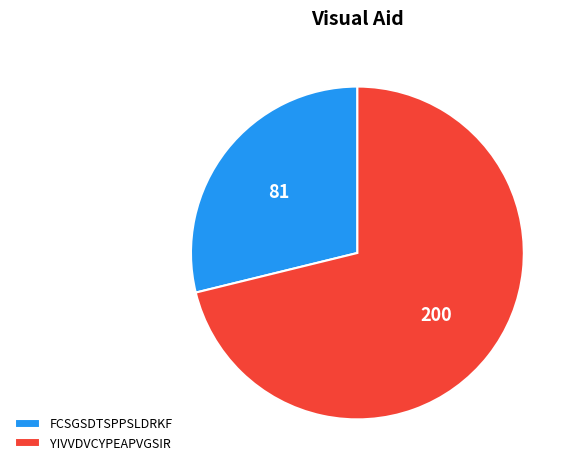

Between YIVVDVCYPEAPVGSIR and FCSGSDTSPPSLDRKF, which is larger?

YIVVDVCYPEAPVGSIR